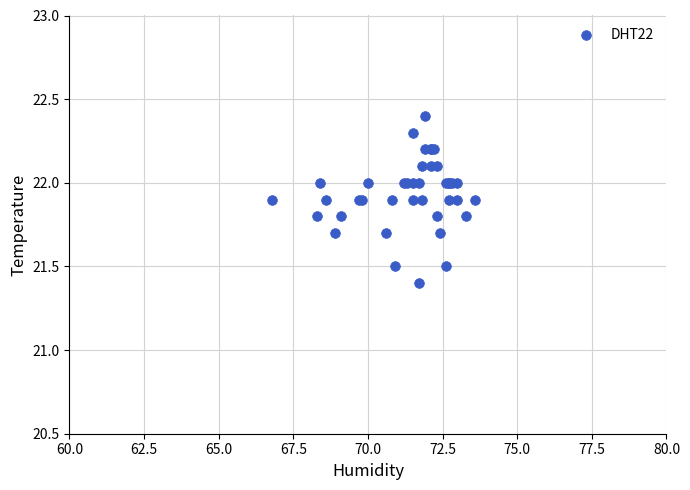

What Y value in the scatter plot is closest to 21?

21.4